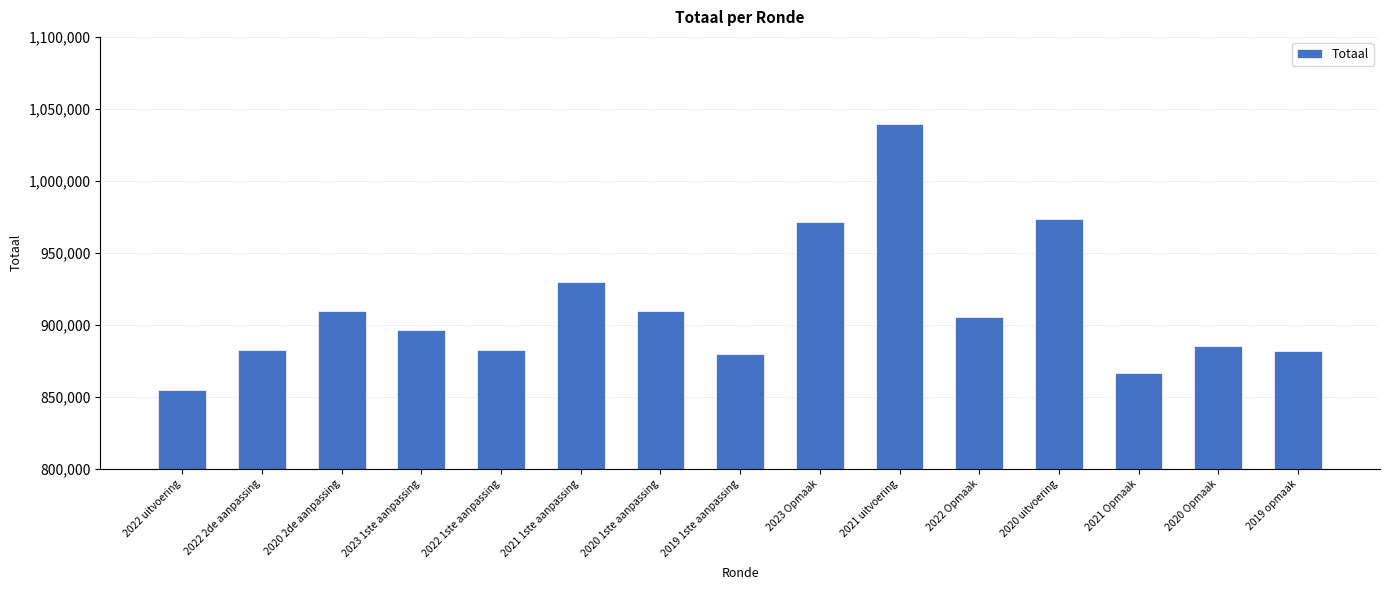

Approximately how many times larger is the value at 2022 2de aanpassing compared to 2023 1ste aanpassing?

1.0